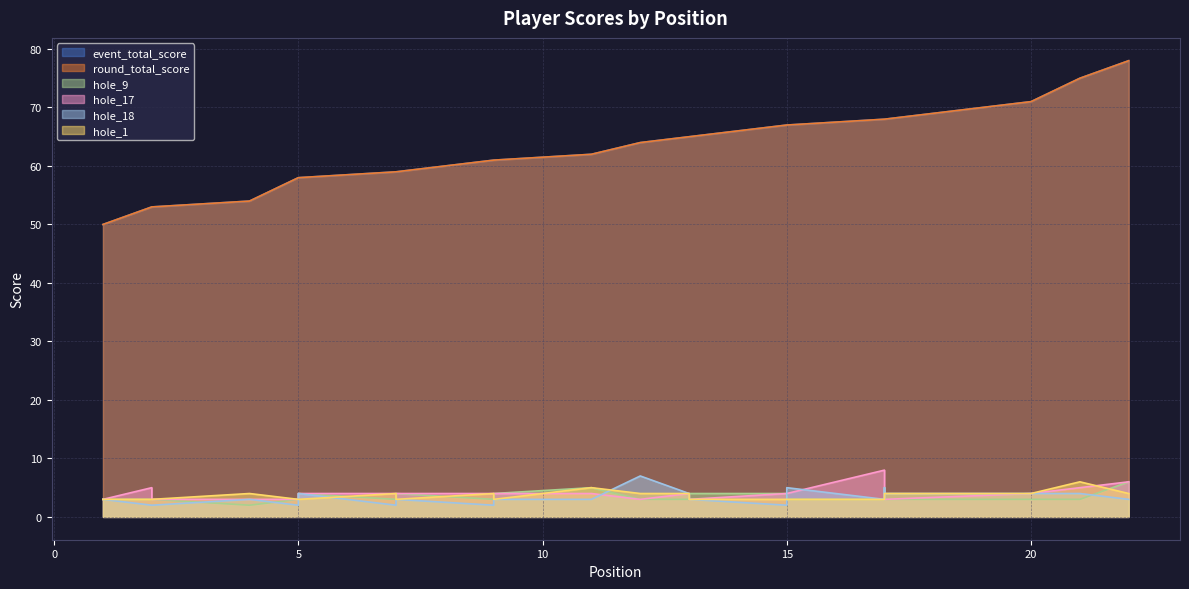

Reading right to left, transcribe all the data shown in this chart.

event_total_score: 22=78	21=75	20=71	17=68	17=68	17=68	15=67	15=67	13=65	13=65	12=64	11=62	9=61	9=61	7=59	7=59	5=58	5=58	4=54	2=53	2=53	1=50
round_total_score: 22=78	21=75	20=71	17=68	17=68	17=68	15=67	15=67	13=65	13=65	12=64	11=62	9=61	9=61	7=59	7=59	5=58	5=58	4=54	2=53	2=53	1=50
hole_9: 22=6	21=3	20=3	17=3	17=5	17=3	15=3	15=4	13=4	13=3	12=3	11=5	9=4	9=3	7=4	7=3	5=4	5=3	4=2	2=3	2=3	1=3
hole_17: 22=6	21=5	20=4	17=3	17=6	17=8	15=4	15=4	13=3	13=4	12=3	11=4	9=4	9=4	7=4	7=4	5=4	5=3	4=3	2=3	2=5	1=3
hole_18: 22=3	21=4	20=4	17=4	17=5	17=3	15=5	15=2	13=3	13=4	12=7	11=3	9=3	9=2	7=3	7=2	5=4	5=2	4=3	2=2	2=2	1=3
hole_1: 22=4	21=6	20=4	17=4	17=3	17=3	15=3	15=3	13=3	13=4	12=4	11=5	9=3	9=4	7=3	7=4	5=3	5=3	4=4	2=3	2=3	1=3